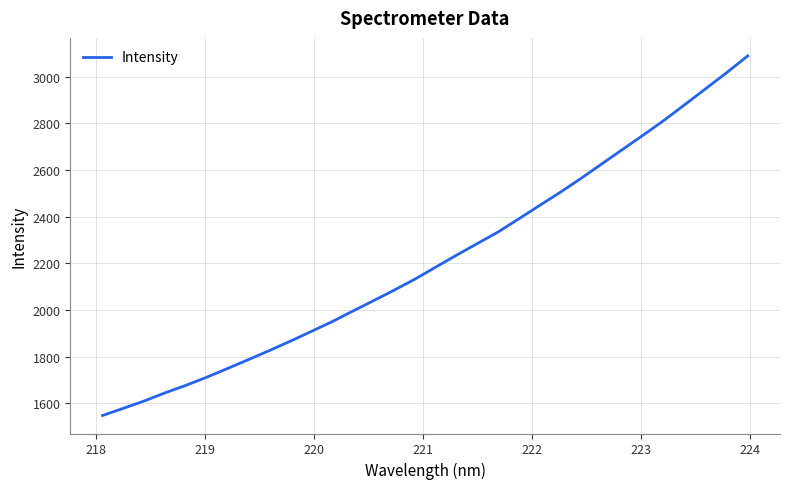

What is the smallest value displayed?

1547.3